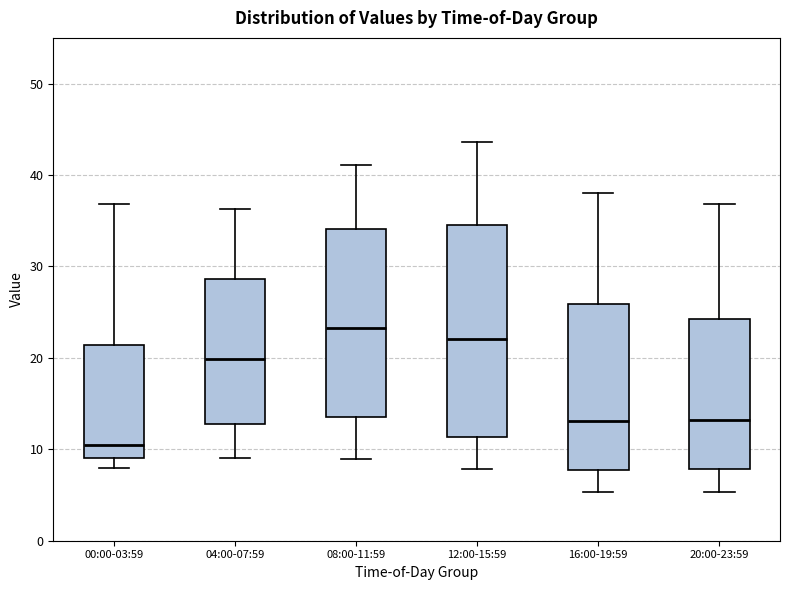

Comparing the boxes themselves (not the whiskers), which one is the tallest?

12:00-15:59